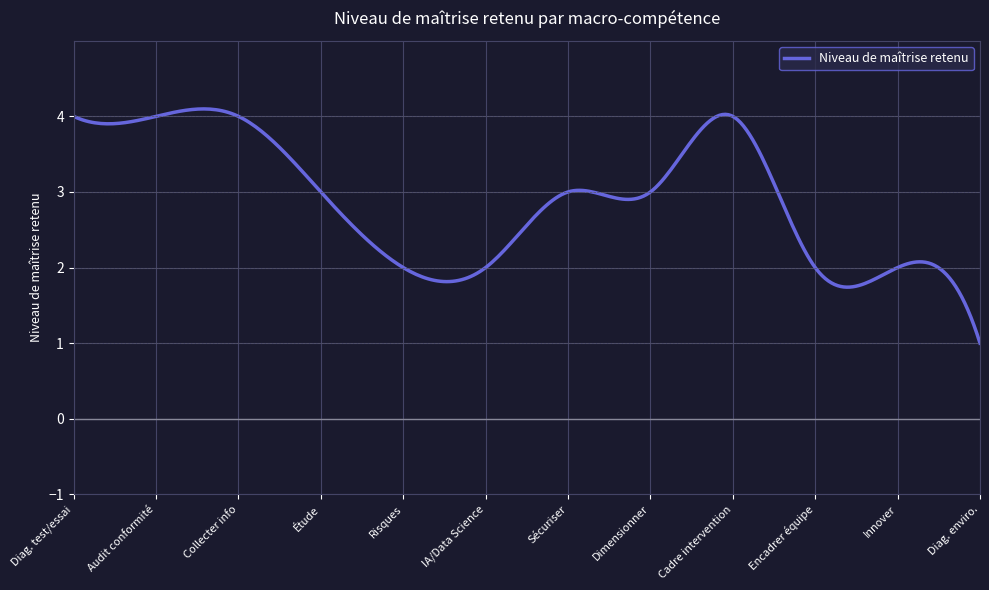

What is the difference between the maximum and minimum values?

3.1